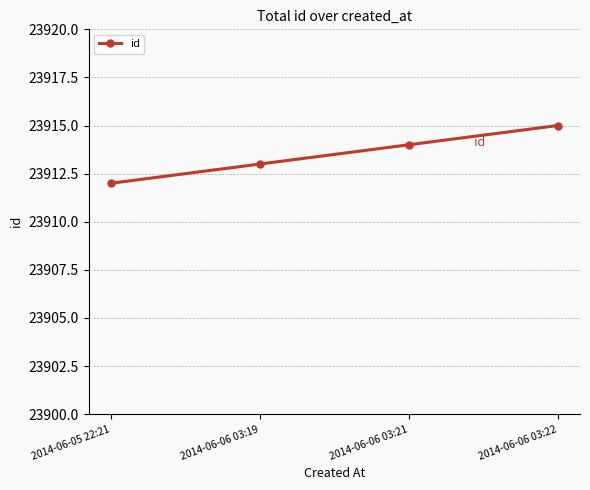

Which category has the lowest value across all series?

2014-06-05 22:21